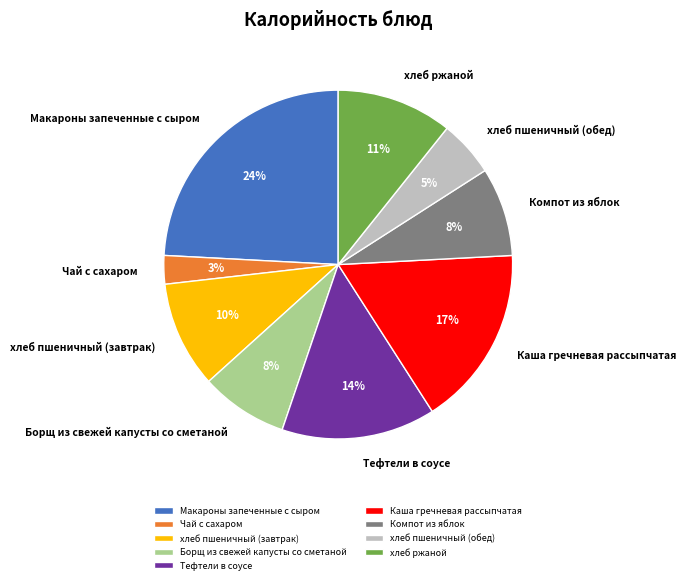

To the nearest percent, what is the difference between the Компот из яблок and Каша гречневая рассыпчатая slice percentages?

9%